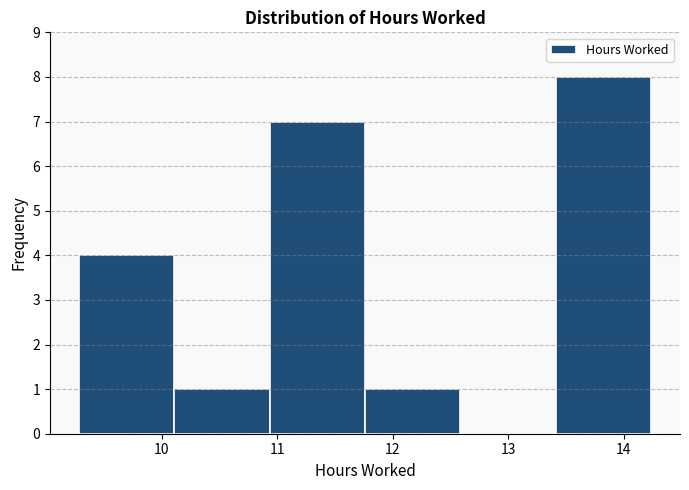

What is the height of the bar covering 10.1 to 10.9 on the x-axis? Neither the bar edges nor the heights are printed on the chart, so give them approximately, as read against the axes.

1